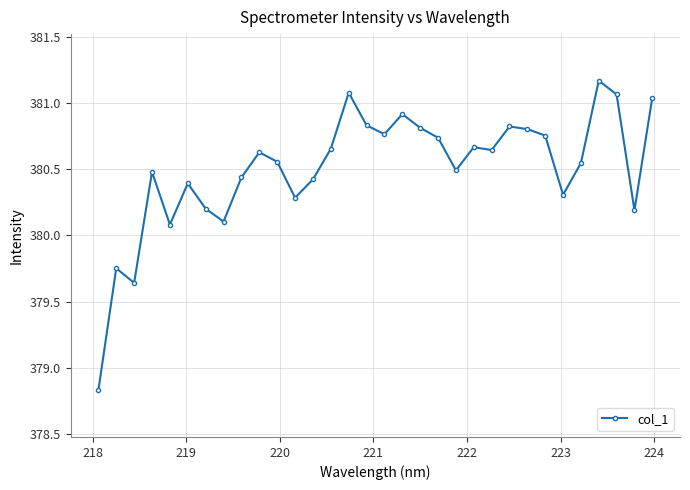

What is the smallest value displayed?

378.8